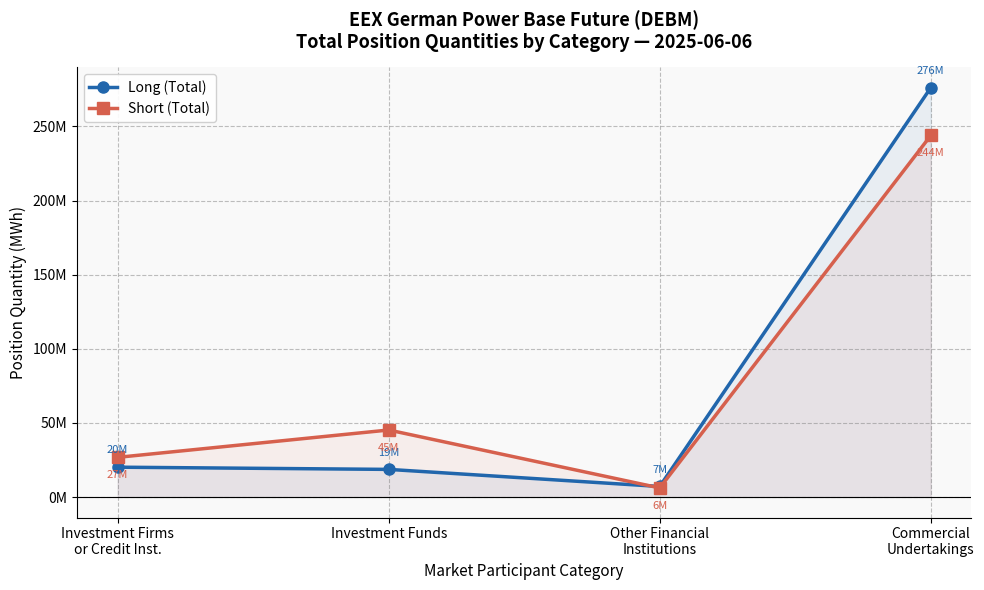

What position from the right is Other Financial
Institutions?

2